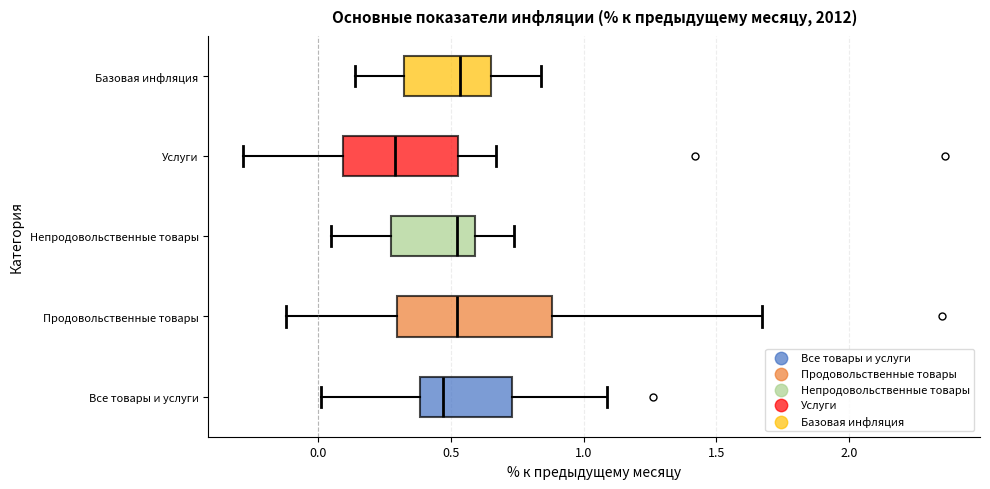

Reading bottom to top, transcribe this box plot: for each box, give where its median line is, the range the box spans, and where its two whiskers end, as read against the x-axis. The values are not printed on the chart, so give them approximately, as read against the axis.

Все товары и услуги: median 0.45, box 0.40 to 0.75, whiskers 0.00 to 1.10
Продовольственные товары: median 0.55, box 0.30 to 0.90, whiskers -0.10 to 1.65
Непродовольственные товары: median 0.55, box 0.30 to 0.60, whiskers 0.05 to 0.75
Услуги: median 0.30, box 0.10 to 0.55, whiskers -0.30 to 0.65
Базовая инфляция: median 0.55, box 0.30 to 0.65, whiskers 0.15 to 0.85